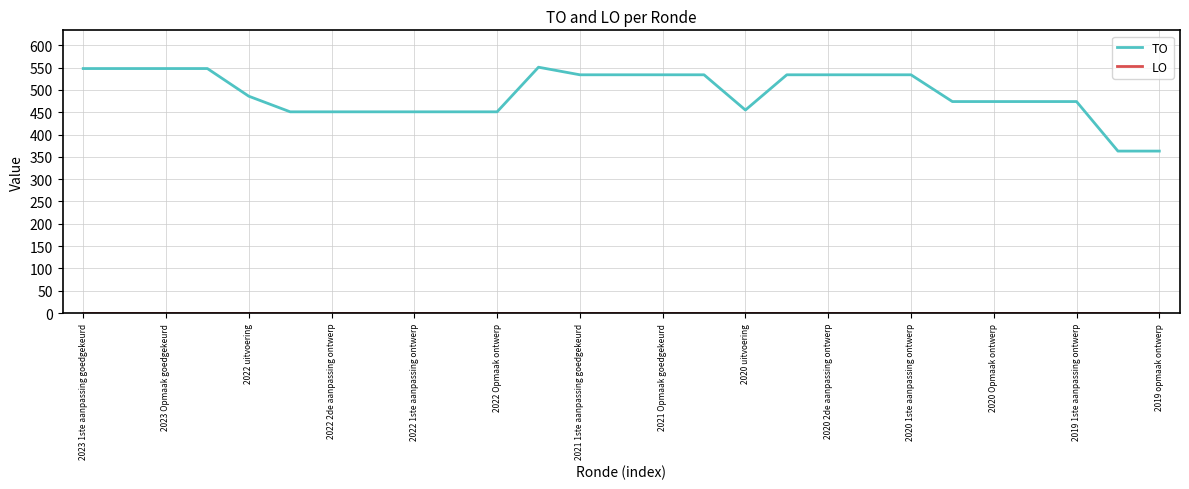

What is the difference between the maximum and minimum values in the TO series?

188